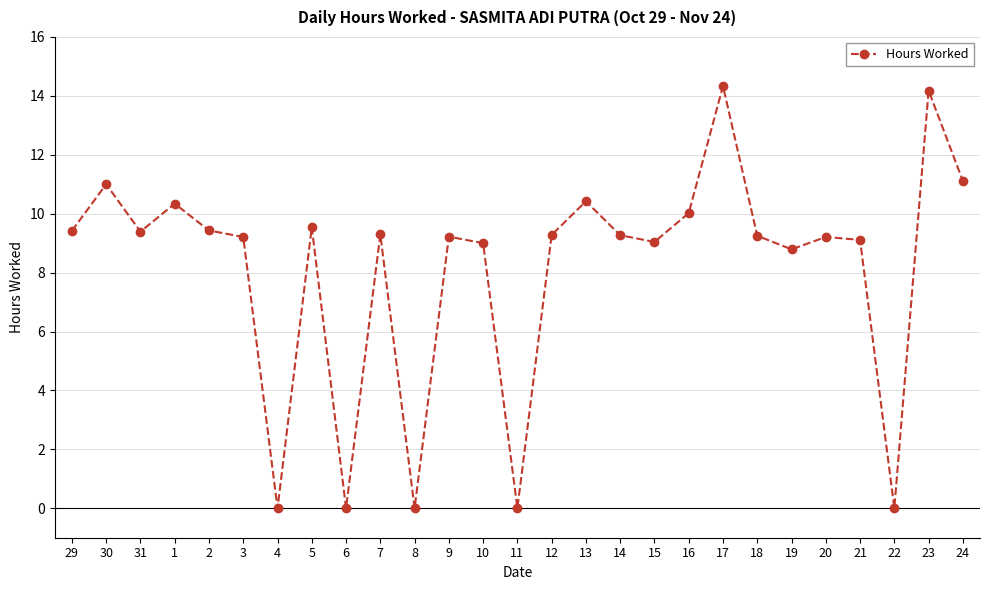

What is the maximum value shown in the chart?

14.3